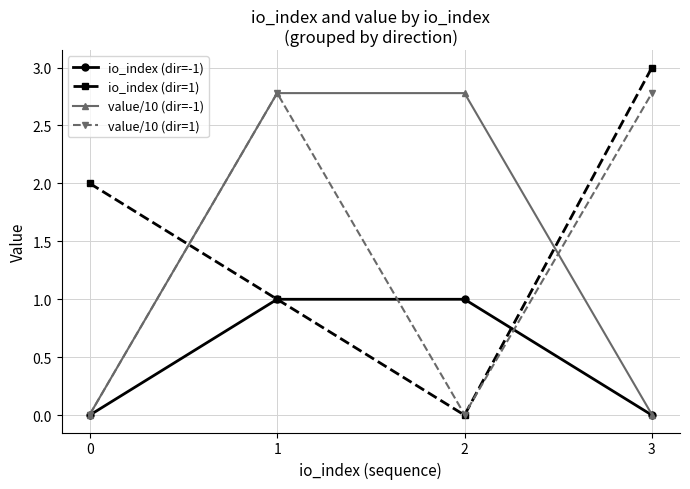

How many io_index (dir=-1) values are between 0 and 1?

4